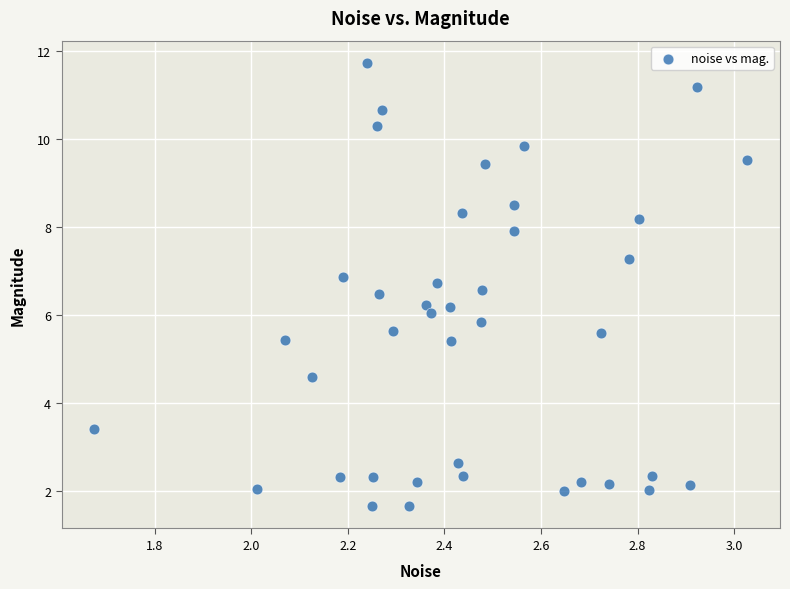

What is the range of Y values (max minus min)?

10.1